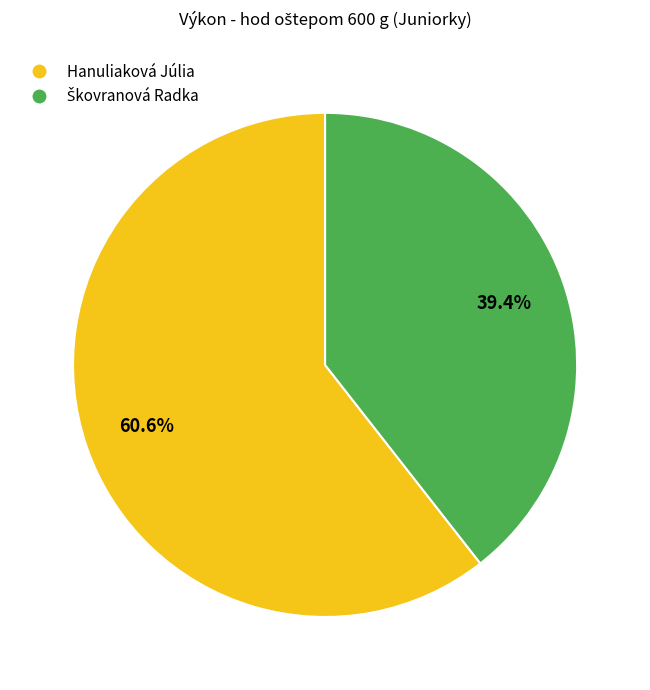

How much of the chart is everything except Hanuliaková Júlia?

39.4%